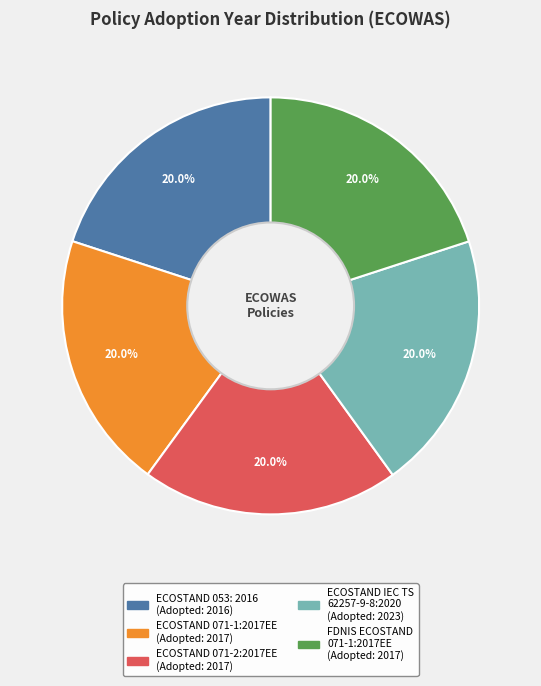

What is the ratio of the value at ECOSTAND IEC TS 62257-9-8:2020 to the value at ECOSTAND 071-1:2017EE?

1.0